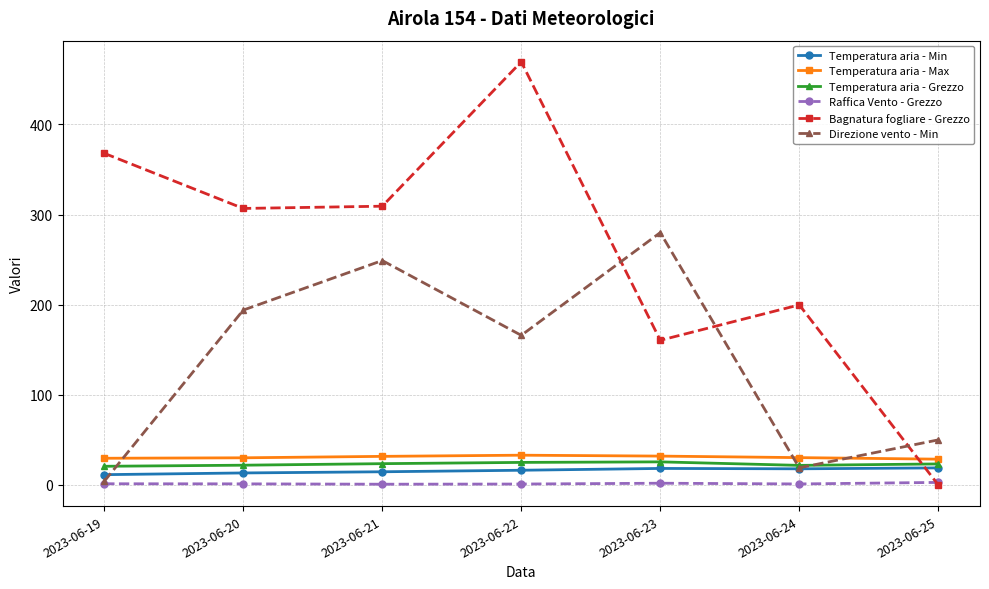

How many lines are shown in the chart?

6